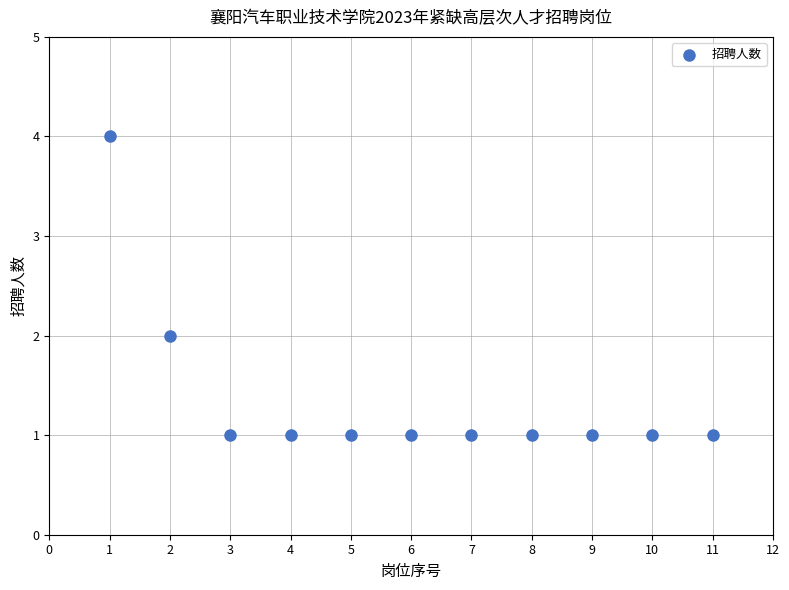

What is the average X value?

6